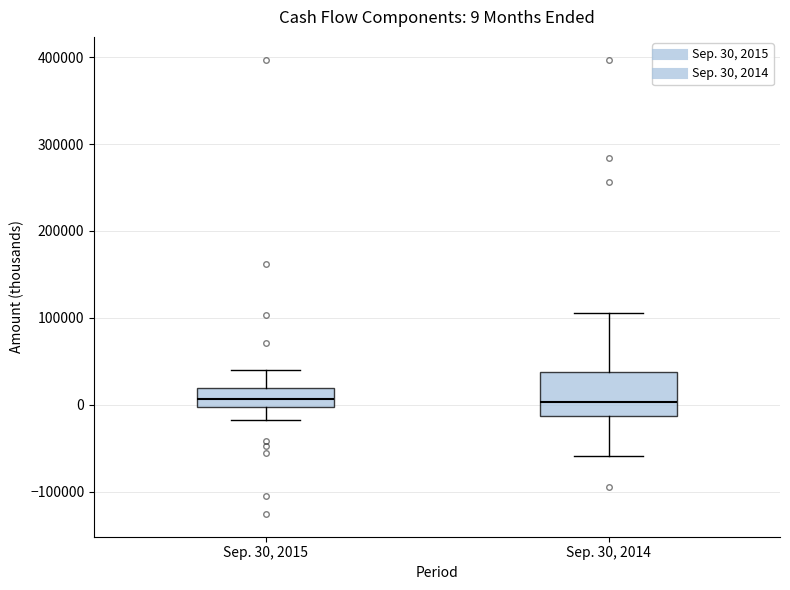

Which box is the tallest, from its lower edge to its upper edge?

Sep. 30, 2014